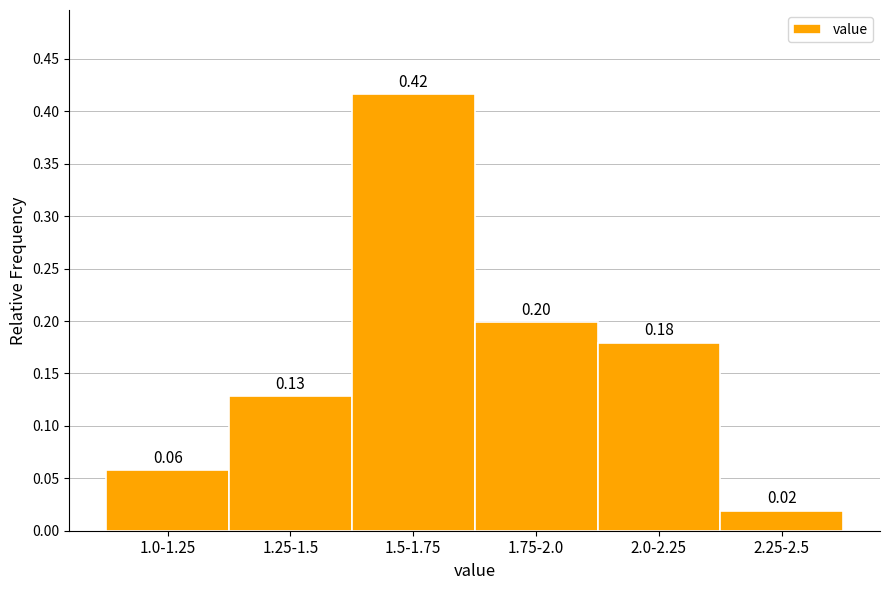

List the labels in order of value, smallest first.

2.25-2.5, 1.0-1.25, 1.25-1.5, 2.0-2.25, 1.75-2.0, 1.5-1.75